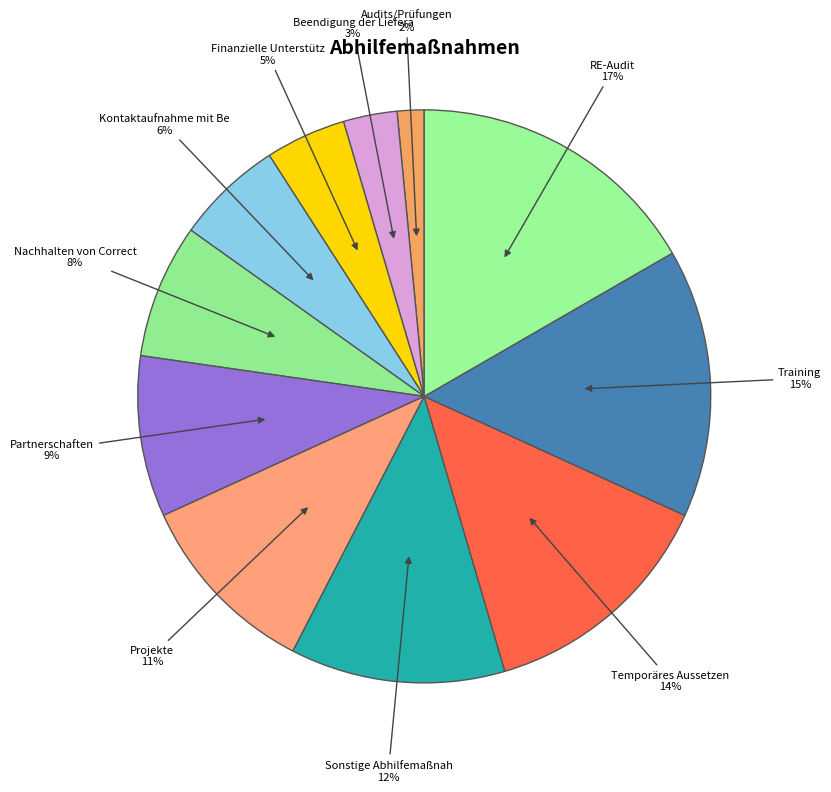

Does any single category account for the majority?

No